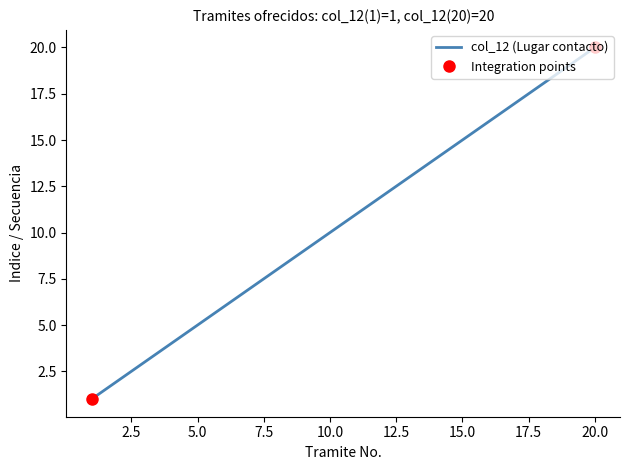

Which category has the highest value in the col_12 (Lugar contacto) series?

20.0